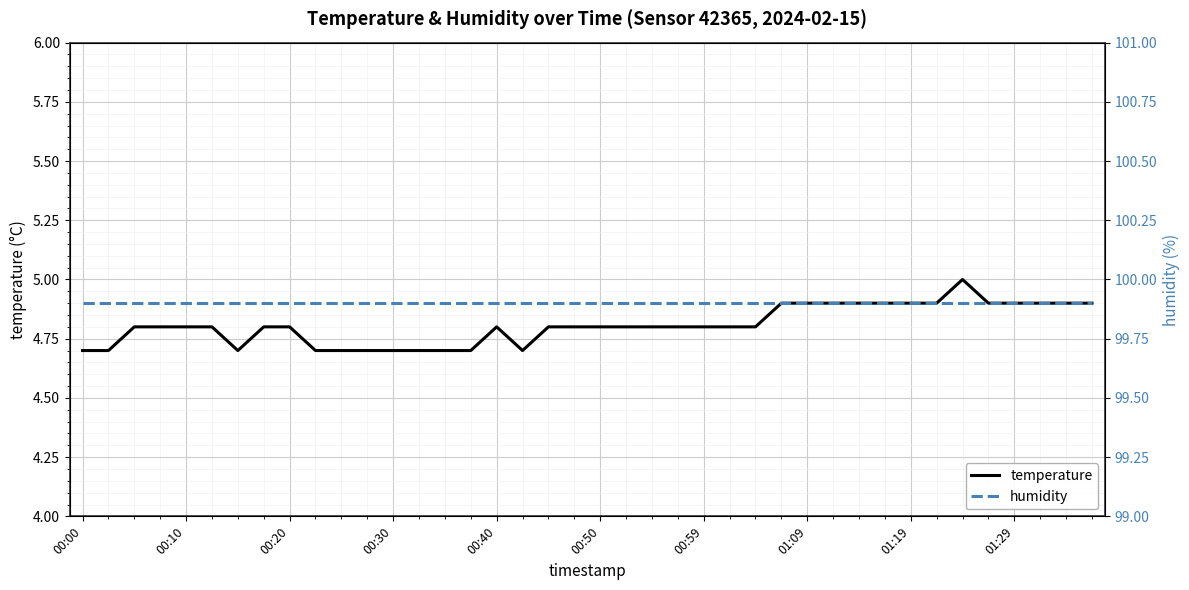

Which has a higher value, 23 or 35?

35